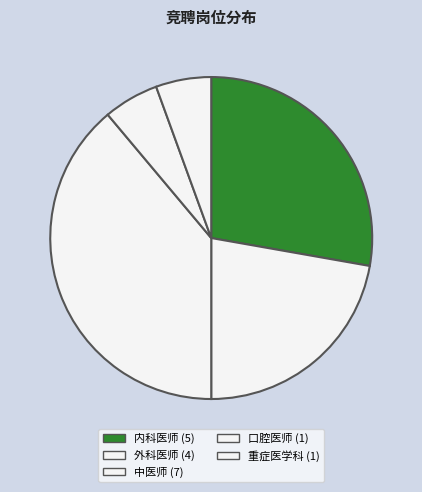

What percentage do 重症医学科 and 口腔医师 together represent?

11.1%